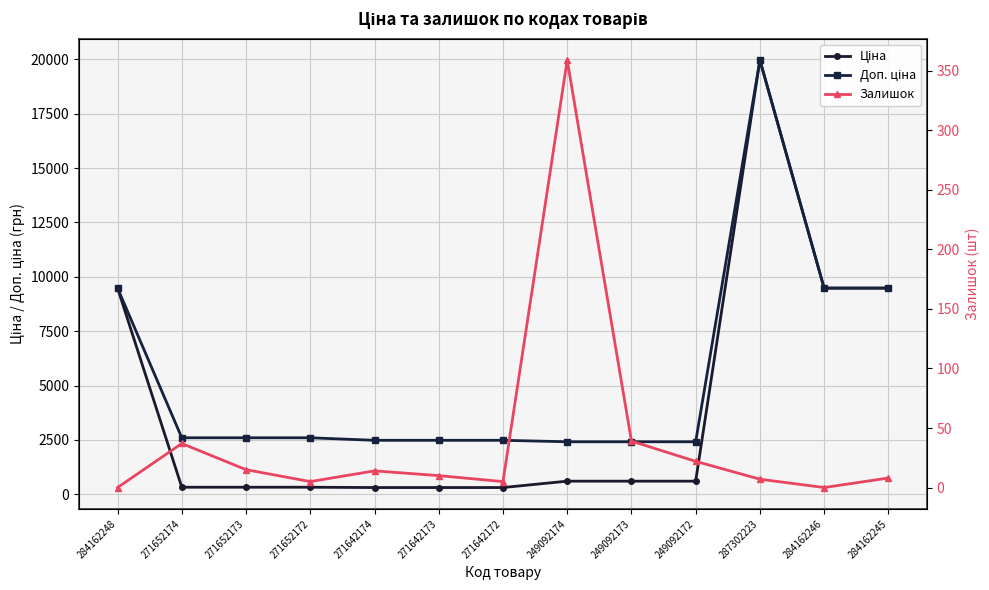

At how many categories does at least one series exceed 4619?

4